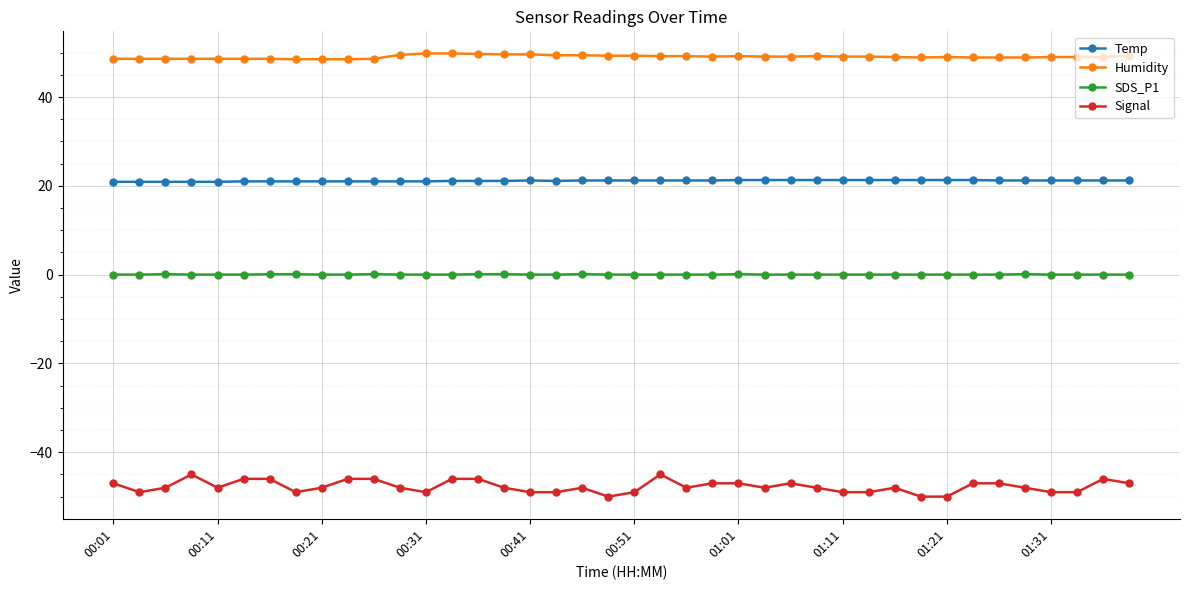

What is the value of the Signal point at the 17th from the left?

-49.0